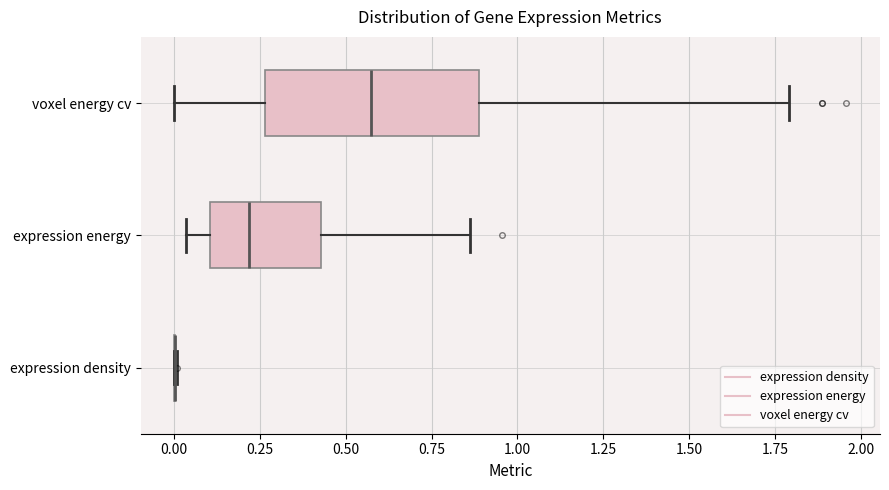

Reading bottom to top, transcribe this box plot: for each box, give where its median line is, the range the box spans, and where its two whiskers end, as read against the x-axis. The values are not printed on the chart, so give them approximately, as read against the axis.

expression density: box collapsed to a line at 0.00, whiskers 0.00 to 0.00
expression energy: median 0.20, box 0.10 to 0.45, whiskers 0.05 to 0.85
voxel energy cv: median 0.55, box 0.25 to 0.90, whiskers 0.00 to 1.80